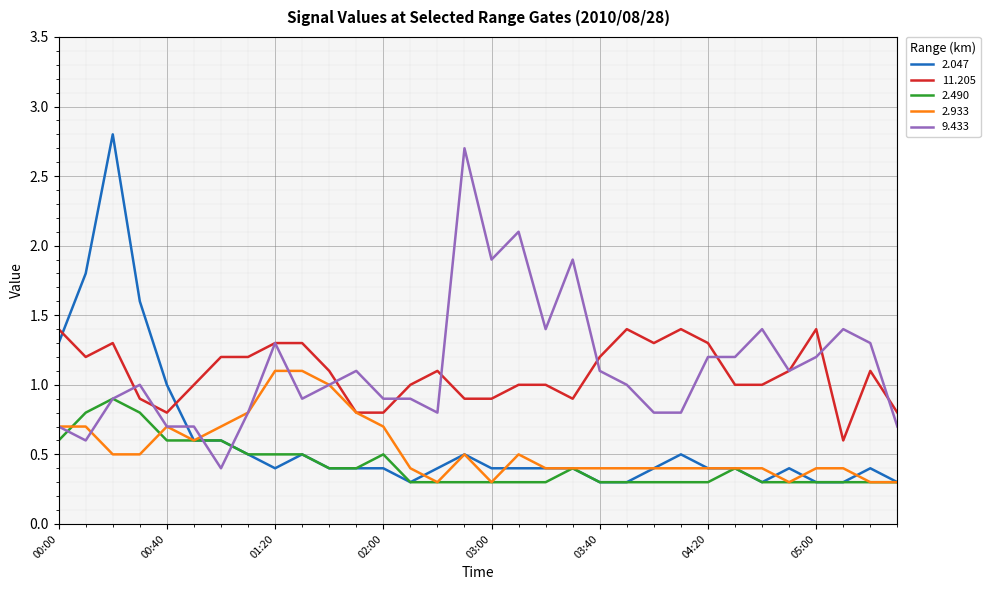

True or false: 11.205 and 2.490 intersect in this chart.

False